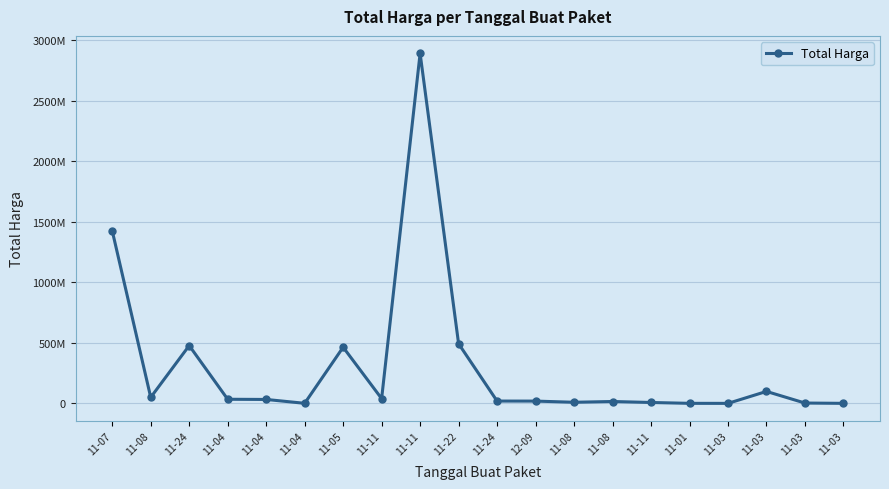

Approximately how many times larger is the value at 11-05 compared to 11-04?

802.9